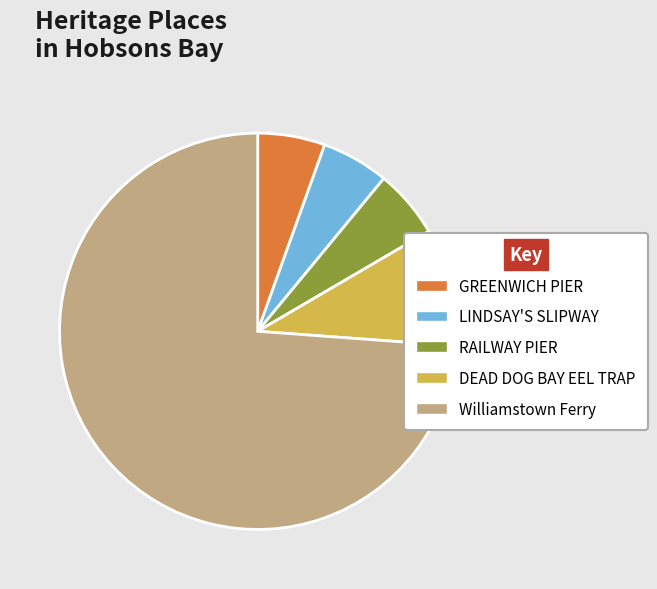

The LINDSAY'S SLIPWAY slice represents 20% of the pie. True or false?

False